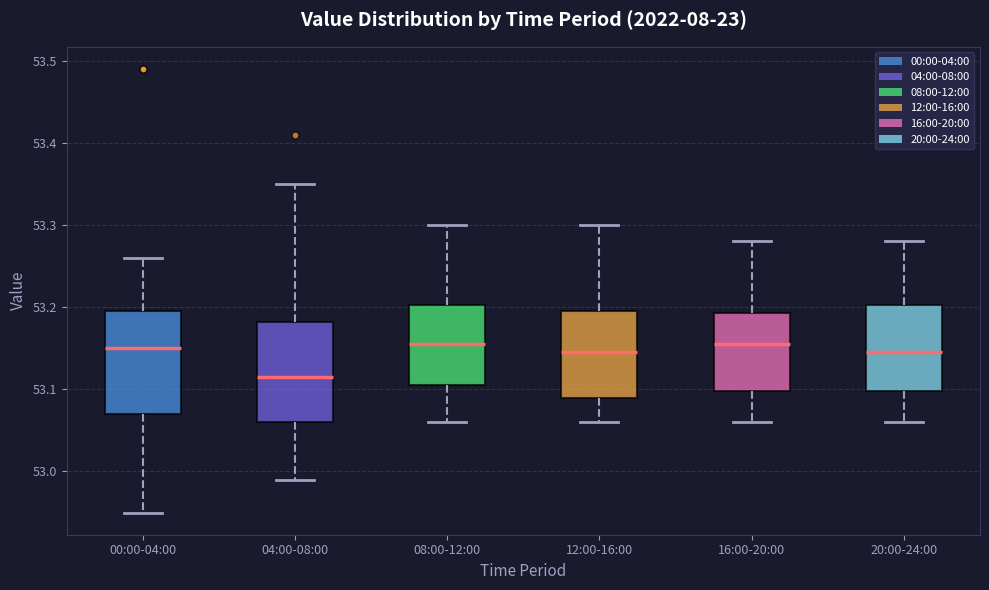

Where is the upper edge of the box for 08:00-12:00 on the y-axis? The values are not printed on the chart, so give them approximately, as read against the axis.

53.20